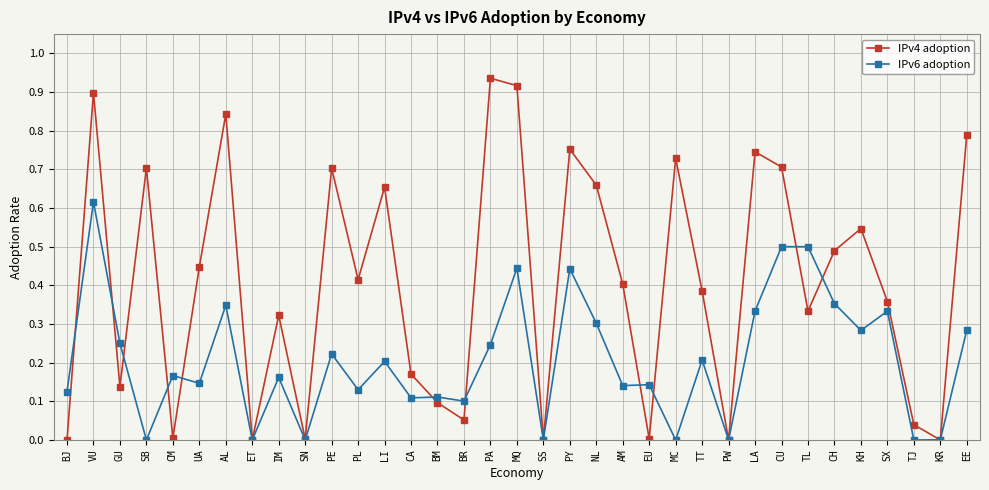

The IPv4 adoption series shows 1.4 at PY. True or false?

False